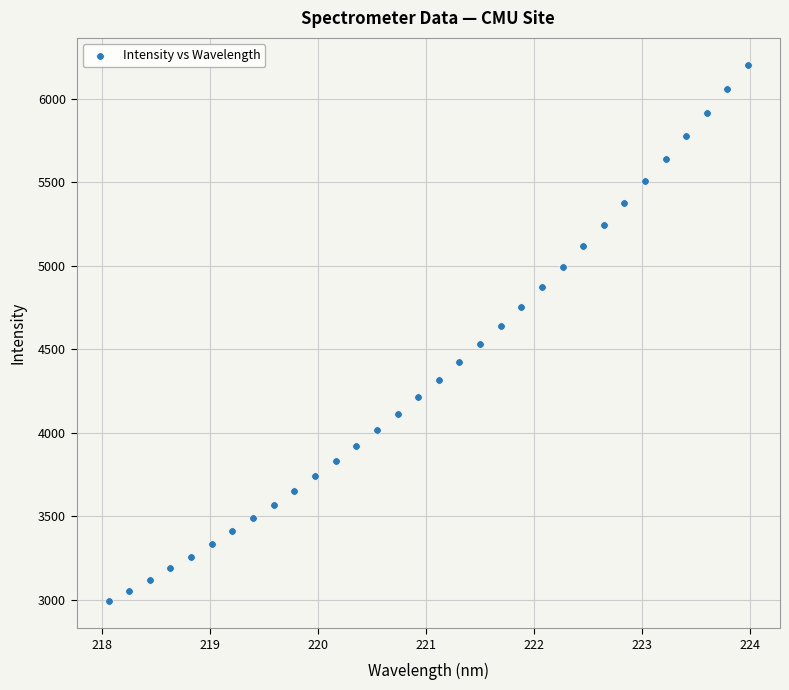

What is the range of Y values (max minus min)?

3213.6